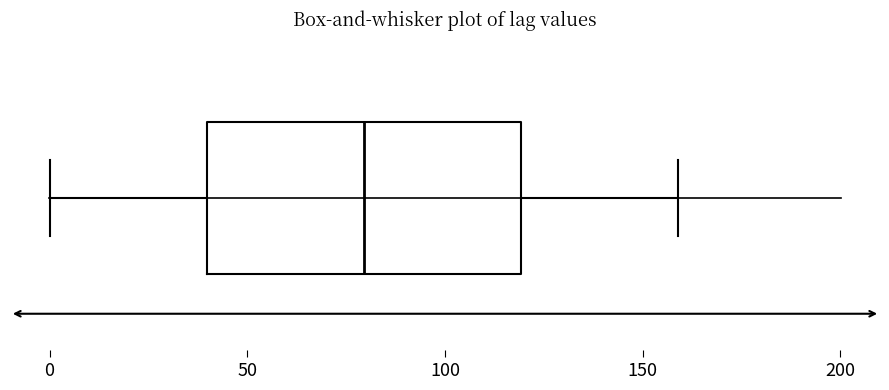

Read this box plot against the x-axis: the position of the median line, the range covered by the box, and the ends of both whiskers. The values are not printed on the chart, so give them approximately, as read against the axis.

median 80, box 40 to 120, whiskers 0 to 160